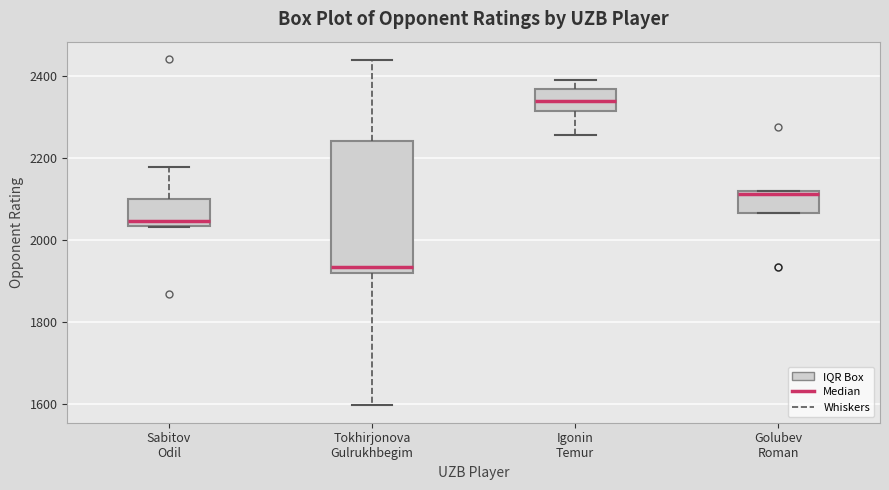

Which box is the tallest, from its lower edge to its upper edge?

Tokhirjonova Gulrukhbegim